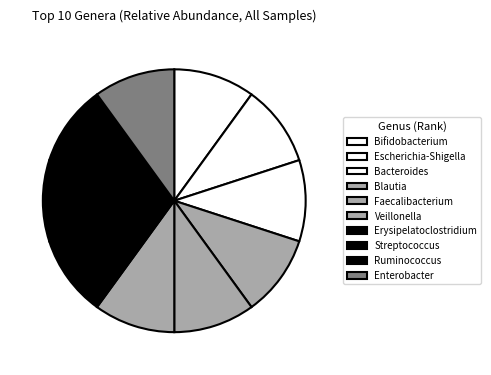

Count the number of slices in the pie.

10